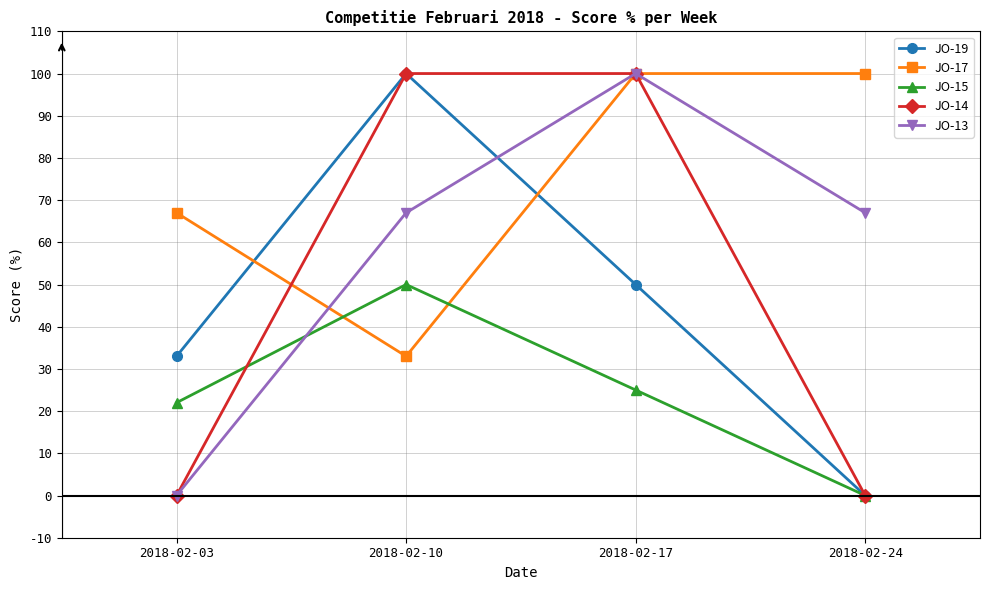

How many lines are shown in the chart?

5